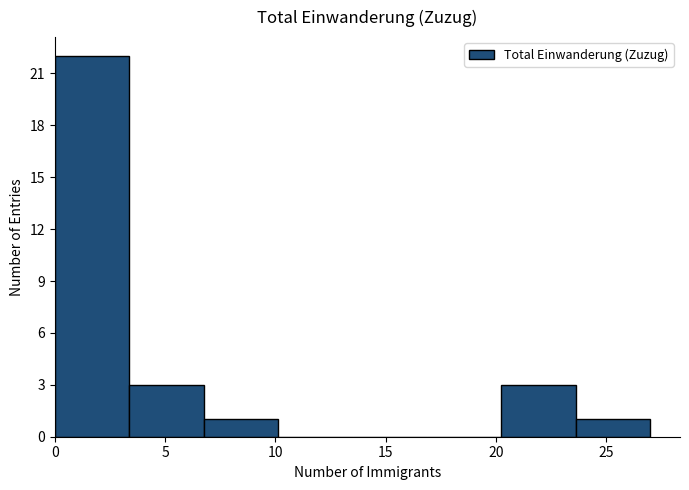

How tall is the bar that spans 3.5 to 7.0 on the x-axis? Neither the bar edges nor the heights are printed on the chart, so give them approximately, as read against the axes.

3